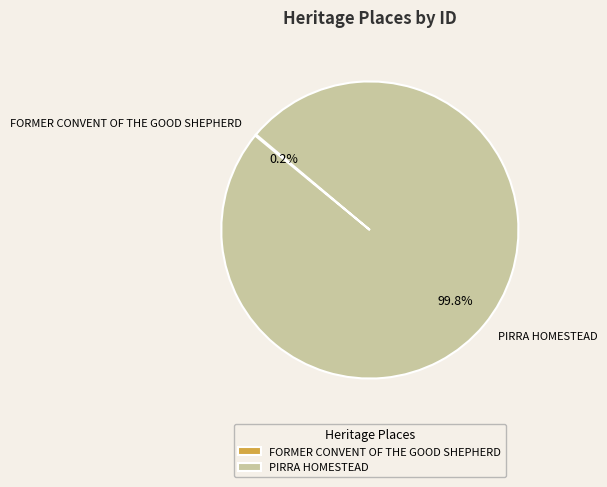

What is the majority slice?

PIRRA HOMESTEAD